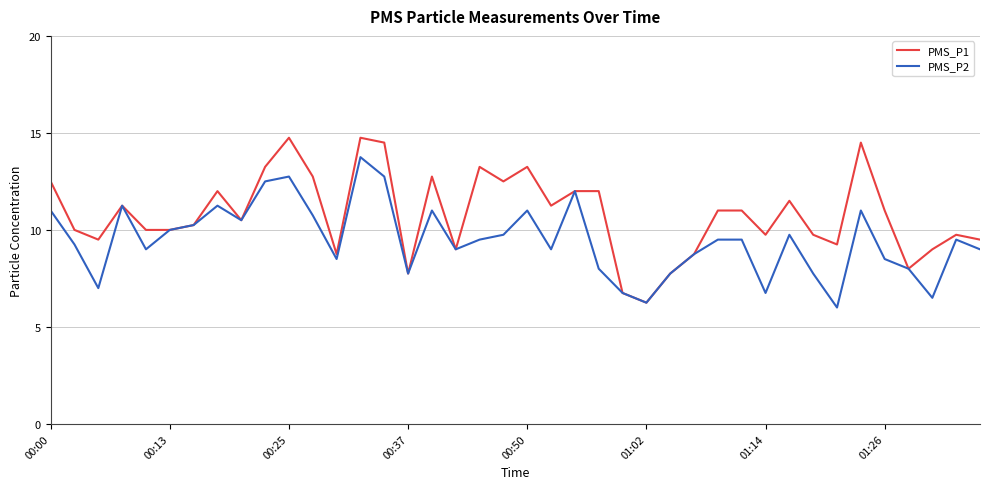

Which series has the largest total across all categories?

PMS_P1